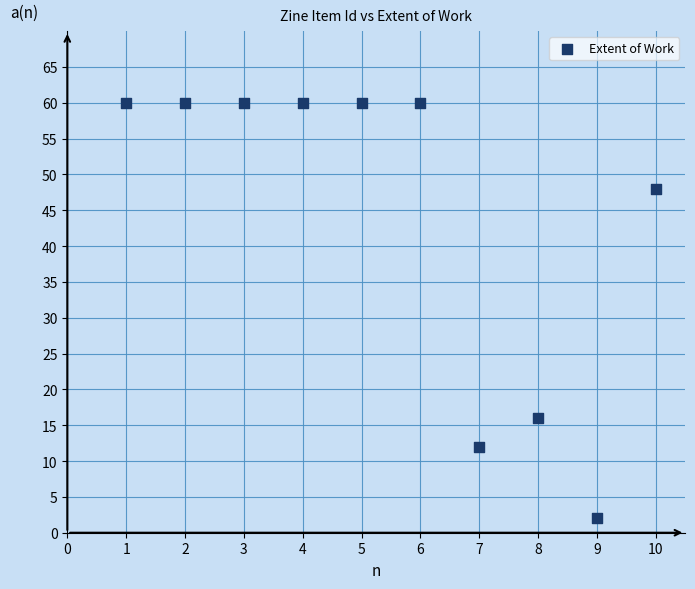

What Y value in the scatter plot is closest to 31?

16